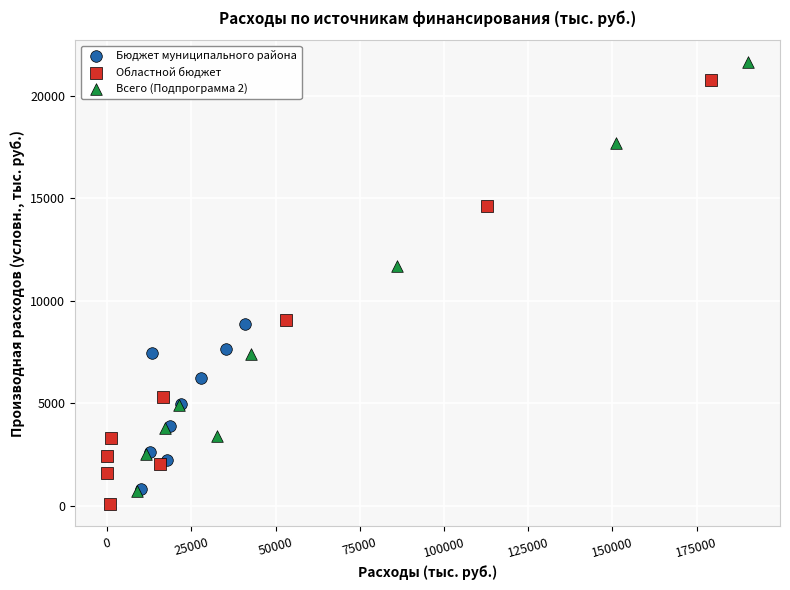

Which series has the widest spread of Y values?

Всего (Подпрограмма 2)